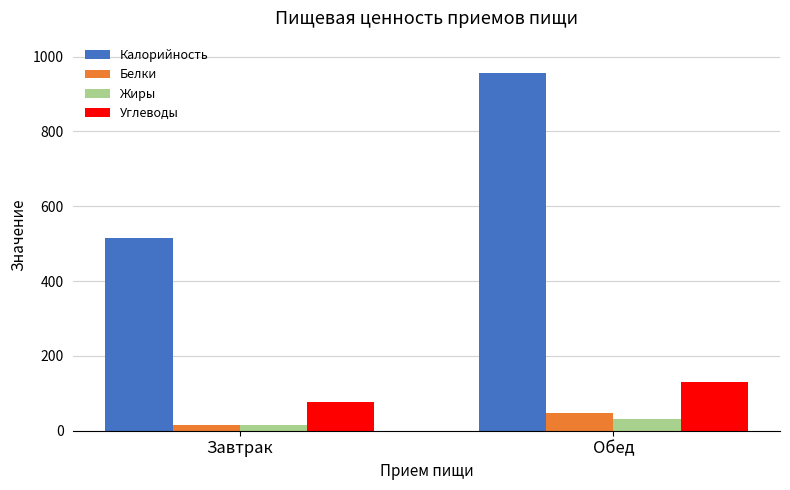

What is the label of the 1st bar from the left?

Завтрак